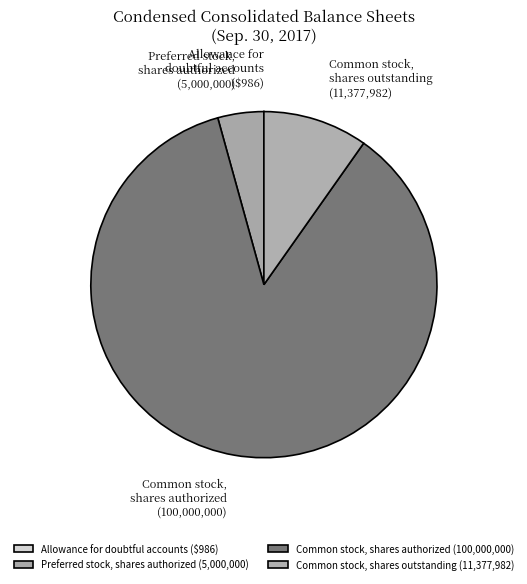

Which has a higher value, Preferred stock, shares authorized (5,000,000) or Common stock, shares authorized (100,000,000)?

Common stock, shares authorized (100,000,000)